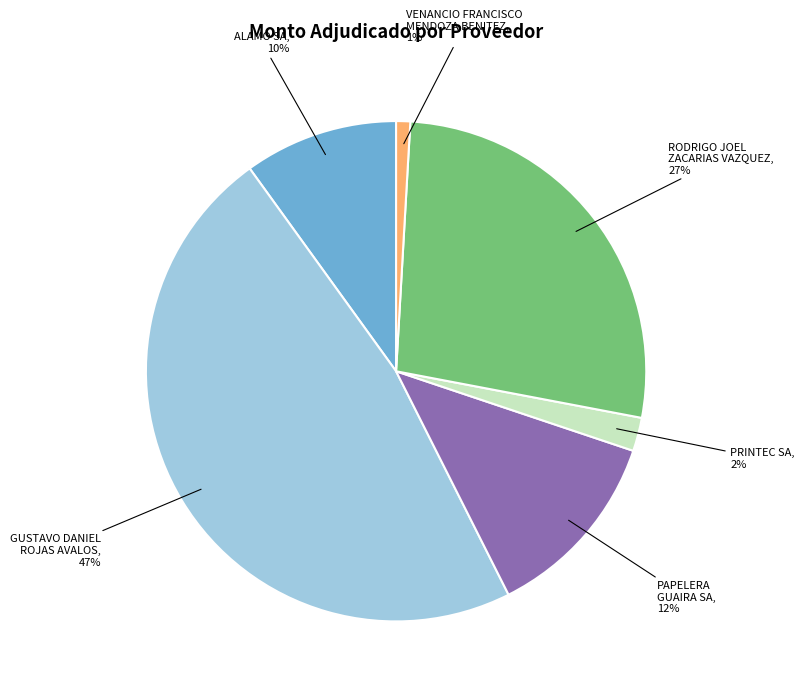

Does any single category account for the majority?

No